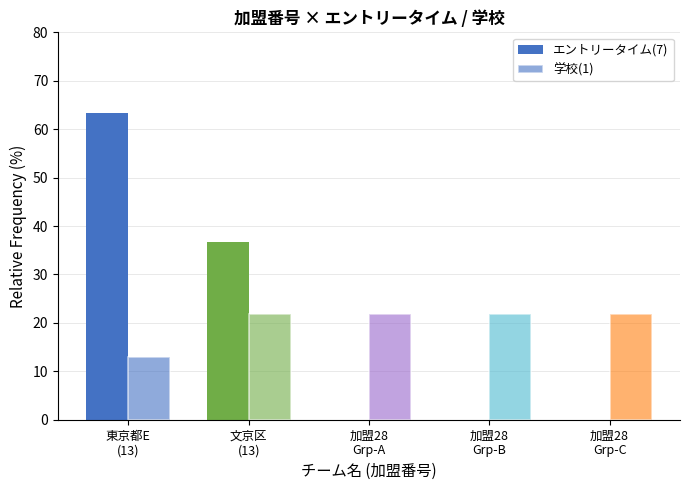

How many distinct data groups are displayed?

2